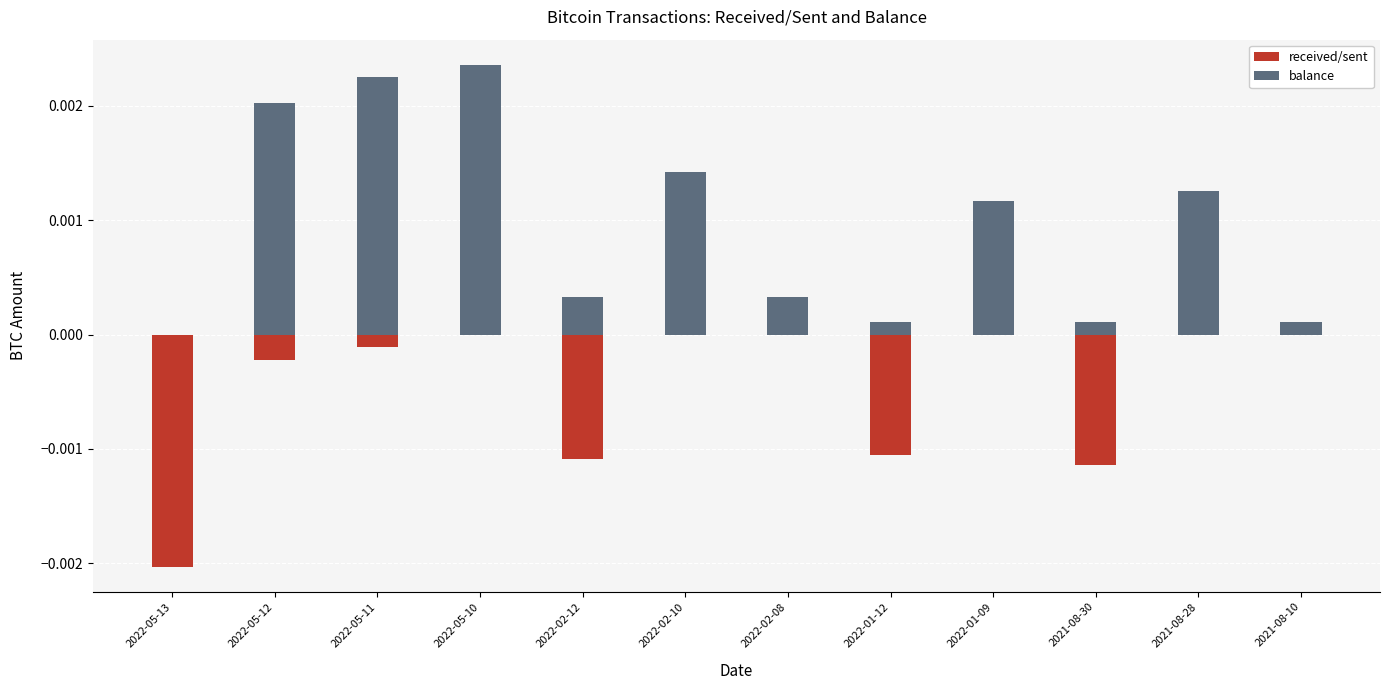

Is the value of balance at 2022-01-12 greater than the value of received/sent at 2022-05-12?

Yes